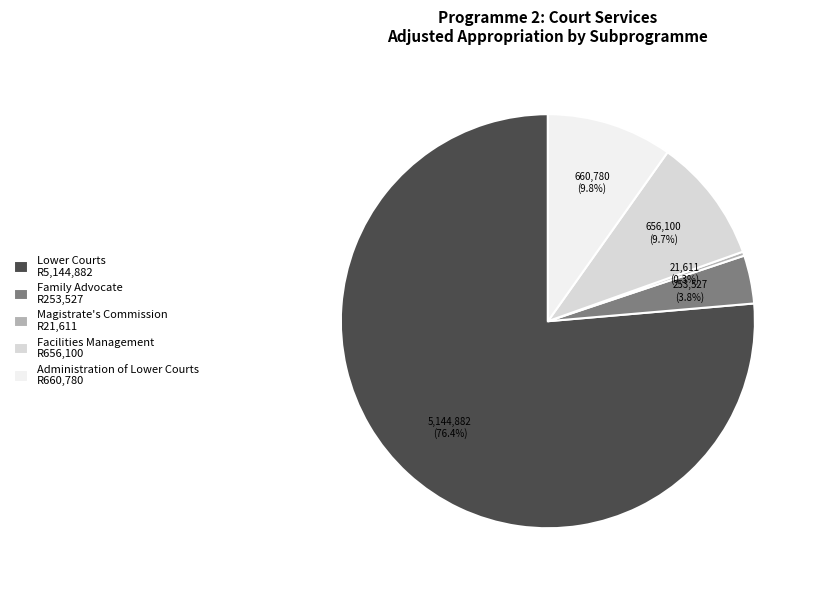

What percentage is NOT represented by Facilities Management?

90.3%